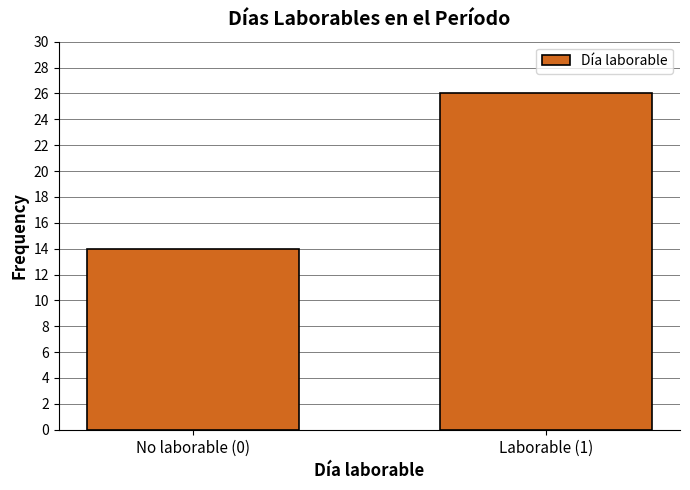

Reading left to right, list all the values displayed in this chart.

No laborable (0)=14	Laborable (1)=26